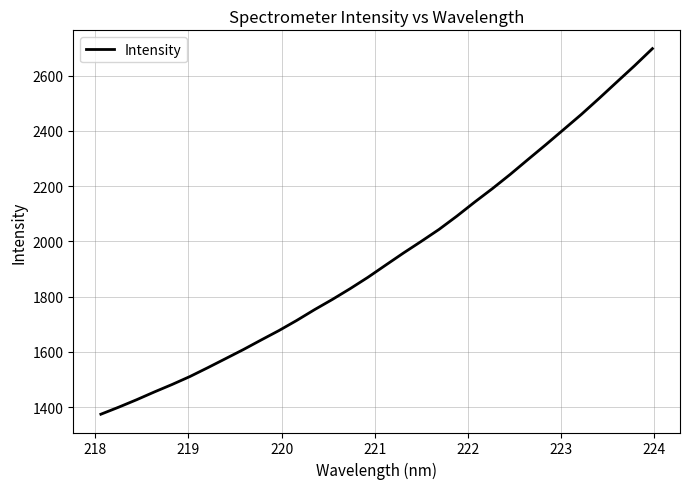

Reading left to right, what are all the values shown in this chart?

1374.4	1399.8	1426.6	1454.9	1482.0	1510.8	1542.7	1575.5	1608.4	1643.1	1677.2	1713.9	1752.9	1789.9	1828.9	1870.0	1914.3	1958.1	2000.3	2043.6	2091.6	2142.3	2191.3	2242.6	2296.6	2350.0	2404.8	2459.8	2517.8	2577.2	2636.4	2698.0